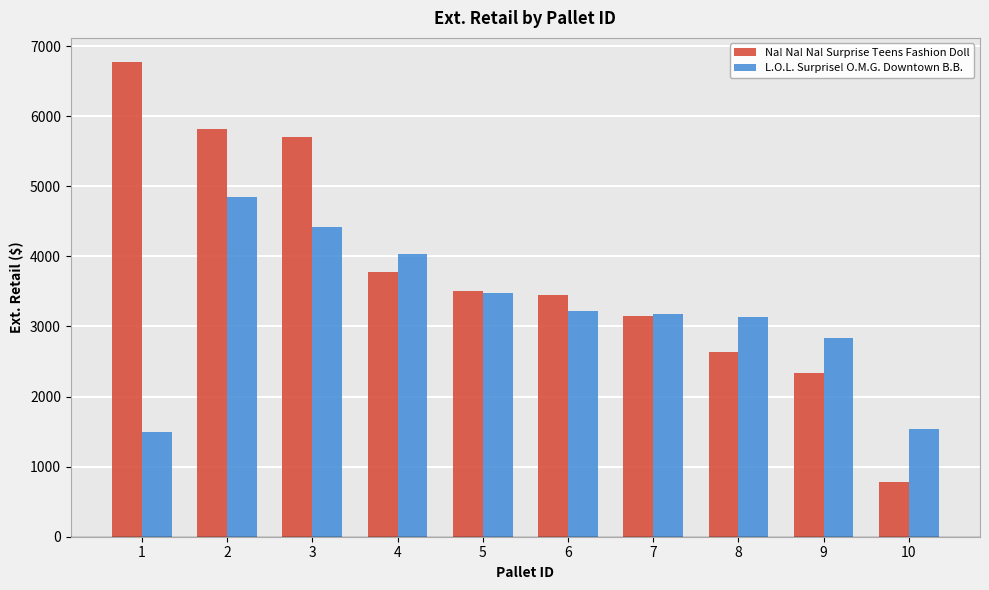

What is the highest value of the L.O.L. Surprise! O.M.G. Downtown B.B. series?

4845.4